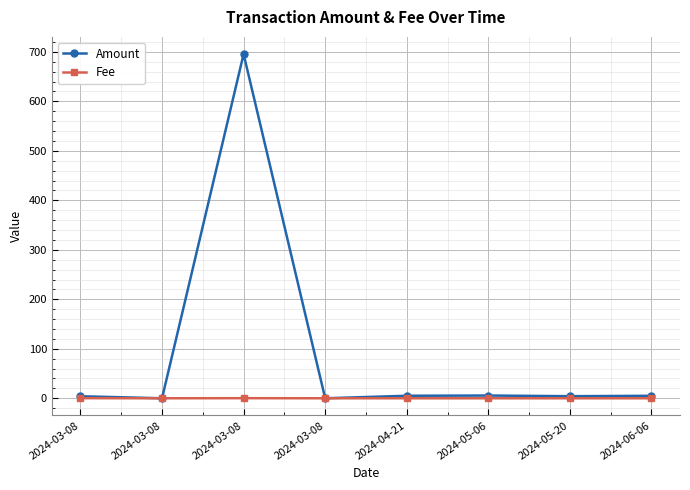

What are all the series names shown in the legend?

Amount, Fee